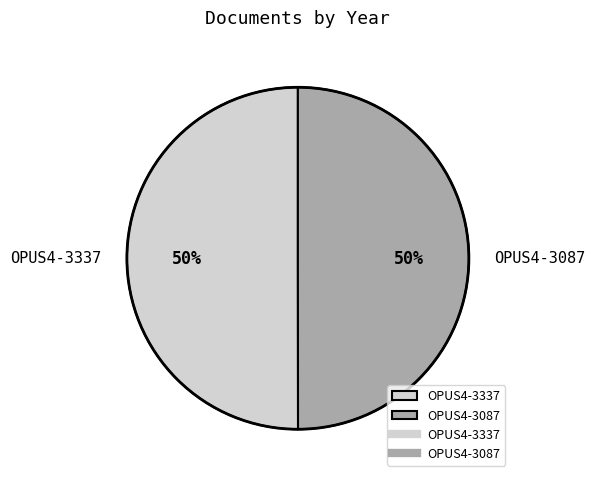

To the nearest percent, what is the average slice percentage?

50%